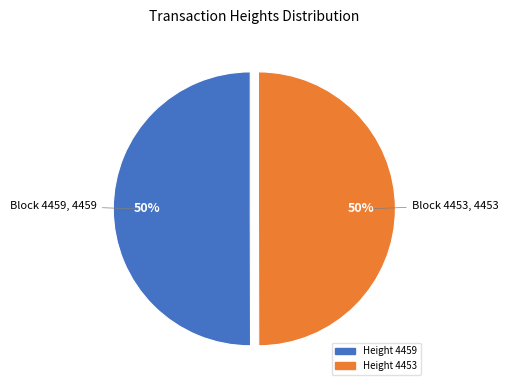

Is it true that Height 4459 is 38% of the pie?

False